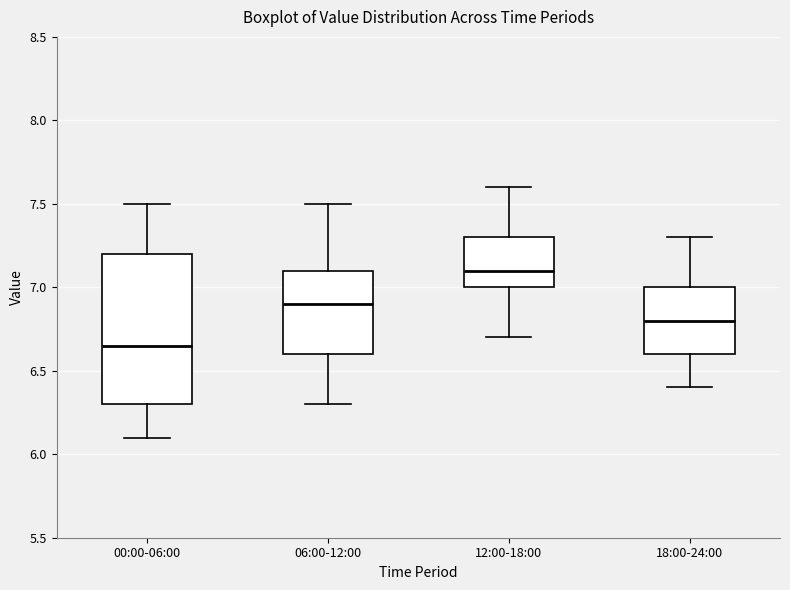

Reading left to right, read every box against the y-axis: the position of its median line, the range the box covers, and the ends of its whiskers. The values are not printed on the chart, so give them approximately, as read against the axis.

00:00-06:00: median 6.65, box 6.30 to 7.20, whiskers 6.10 to 7.50
06:00-12:00: median 6.90, box 6.60 to 7.10, whiskers 6.30 to 7.50
12:00-18:00: median 7.10, box 7.00 to 7.30, whiskers 6.70 to 7.60
18:00-24:00: median 6.80, box 6.60 to 7.00, whiskers 6.40 to 7.30